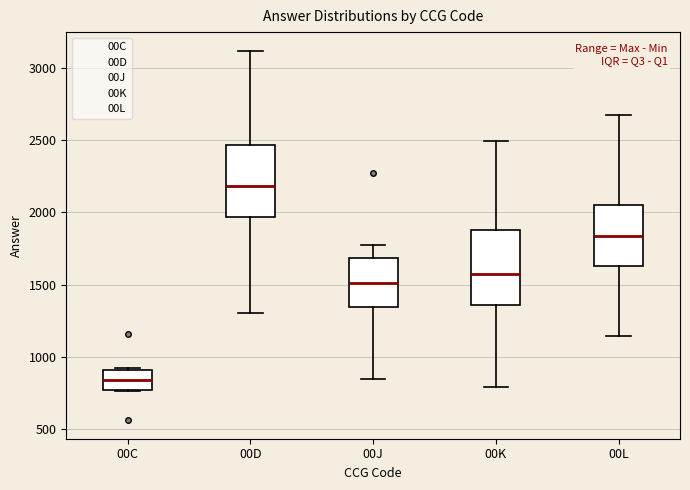

Where does the lower whisker of the box for 00K end on the y-axis? The values are not printed on the chart, so give them approximately, as read against the axis.

800